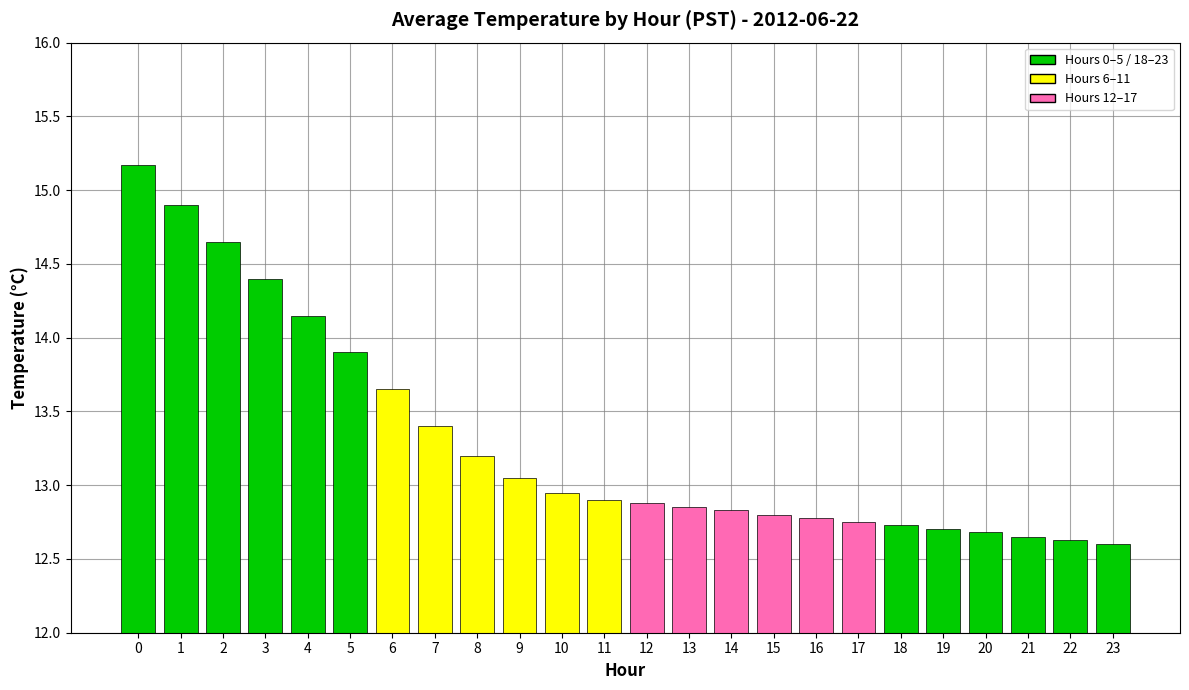

What is the value of the 1st bar from the left?

15.2